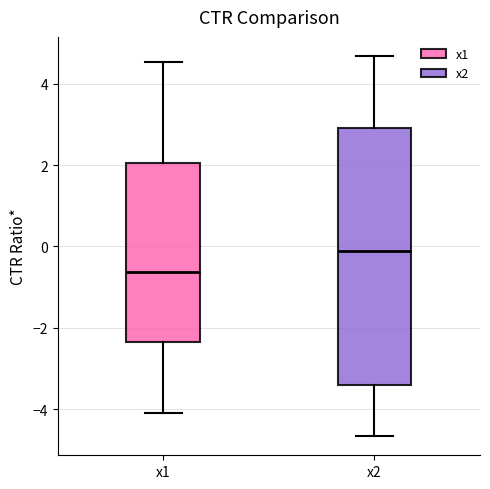

Reading left to right, transcribe this box plot: for each box, give where its median line is, the range the box spans, and where its two whiskers end, as read against the y-axis. The values are not printed on the chart, so give them approximately, as read against the axis.

x1: median -0.6, box -2.4 to 2.0, whiskers -4.0 to 4.6
x2: median -0.2, box -3.4 to 3.0, whiskers -4.6 to 4.6